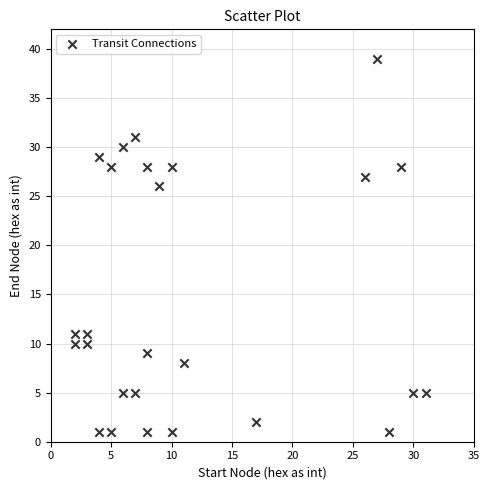

What Y value in the scatter plot is closest to 20?

26